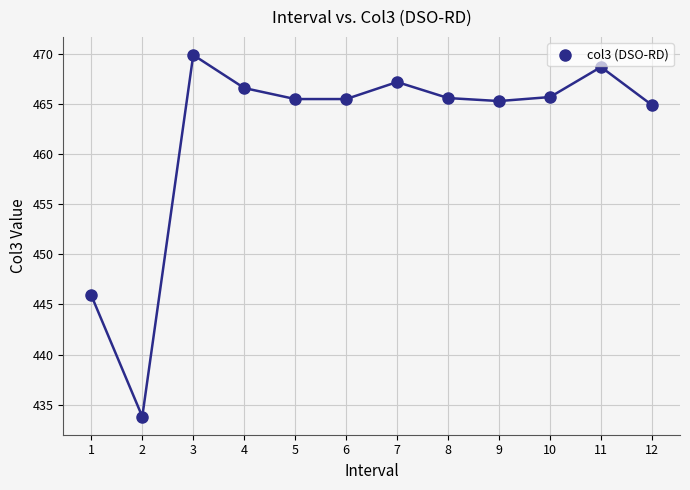

What Y value in the scatter plot is closest to 451?

445.9